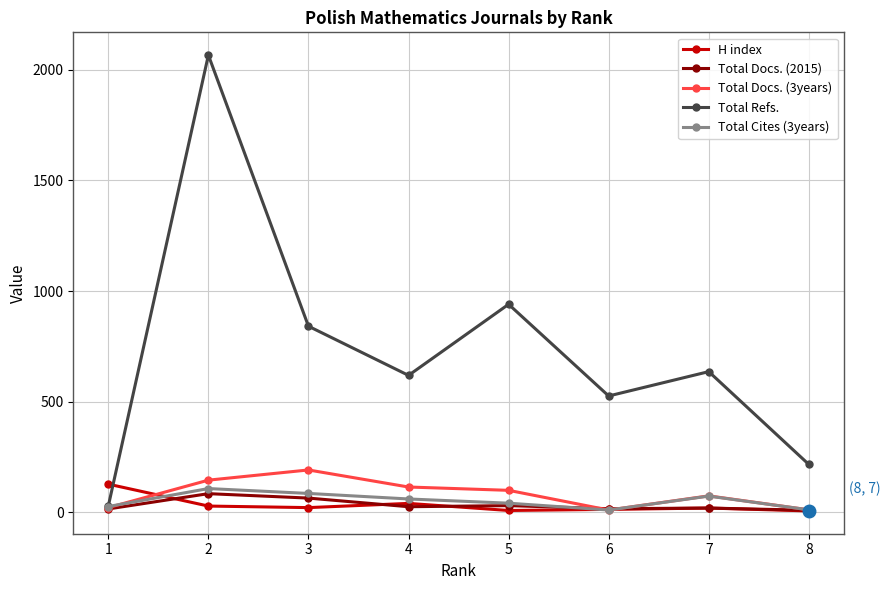

Which series has the widest spread of values?

Total Refs.